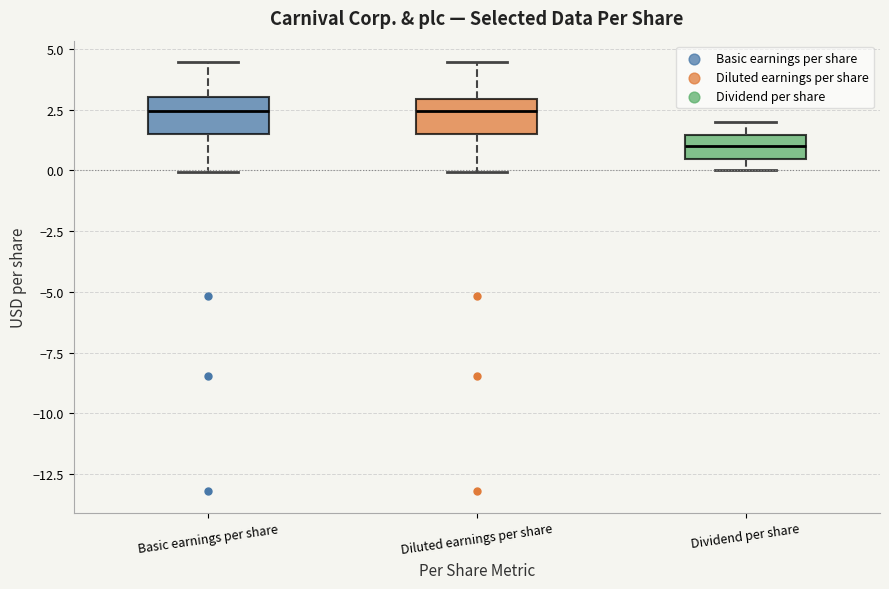

Reading left to right, read every box against the y-axis: the position of its median line, the range the box covers, and the ends of its whiskers. The values are not printed on the chart, so give them approximately, as read against the axis.

Basic earnings per share: median 2.5, box 1.5 to 3.0, whiskers 0.0 to 4.5
Diluted earnings per share: median 2.5, box 1.5 to 3.0, whiskers 0.0 to 4.5
Dividend per share: median 1.0, box 0.5 to 1.5, whiskers 0.0 to 2.0